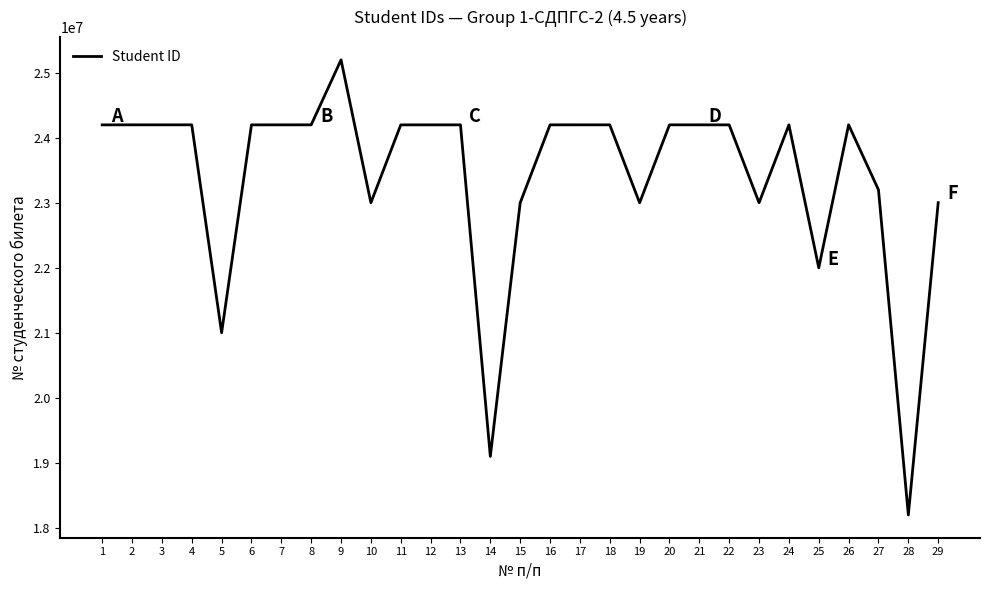

Between 20 and 19, which is larger?

20